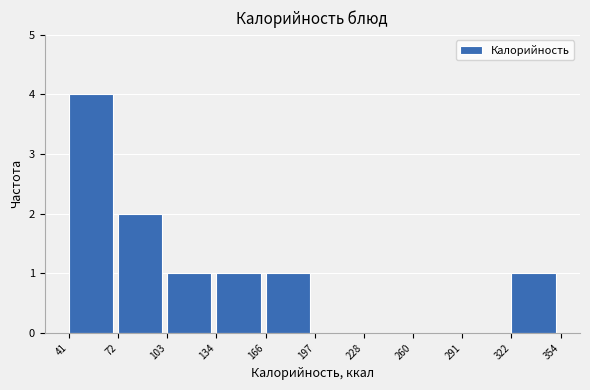

Reading left to right, list every bar in this chart as the range it spans on the x-axis followed by its height. The values are not printed on the chart, so give them approximately, as read against the axis.

41 to 72: 4
72 to 103: 2
103 to 134: 1
134 to 166: 1
166 to 197: 1
197 to 228: 0
228 to 260: 0
260 to 291: 0
291 to 322: 0
322 to 354: 1